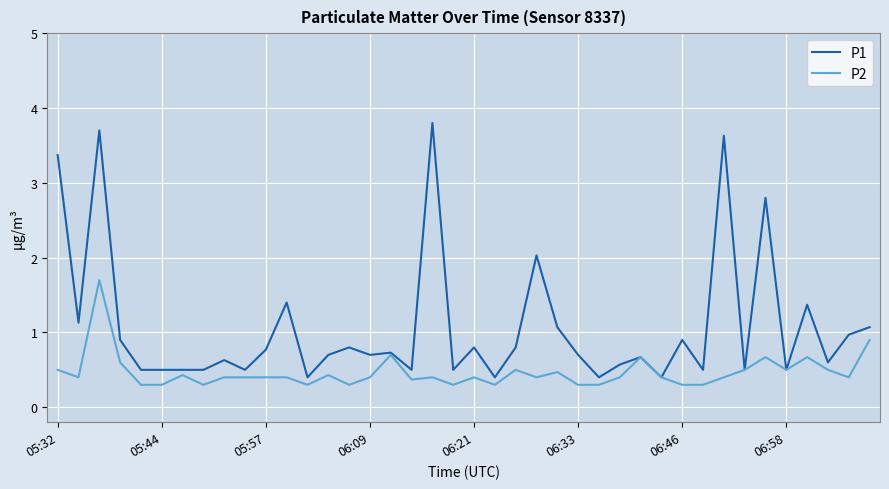

What is the minimum value shown in the chart?

0.3